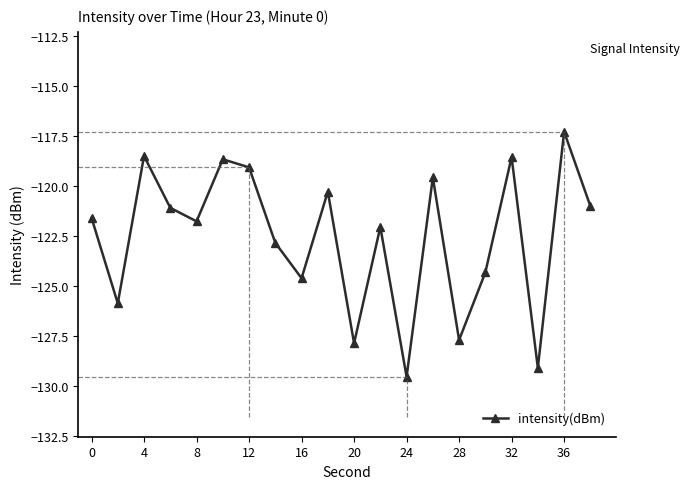

What is the smallest value displayed?

-129.5